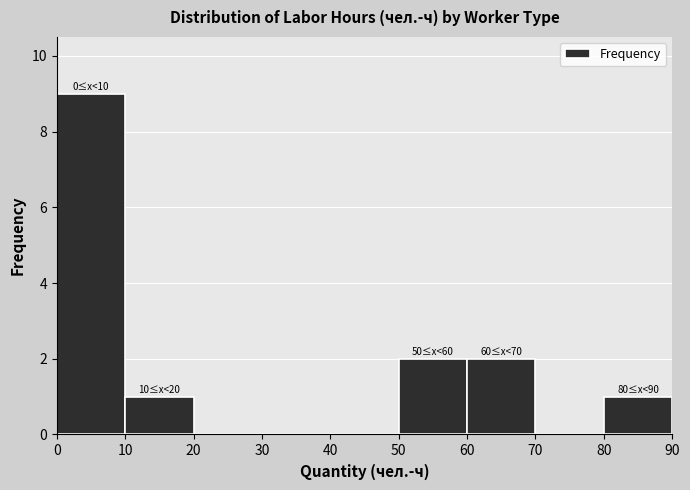

Over which range of the x-axis is the bar tallest?

0 to 10